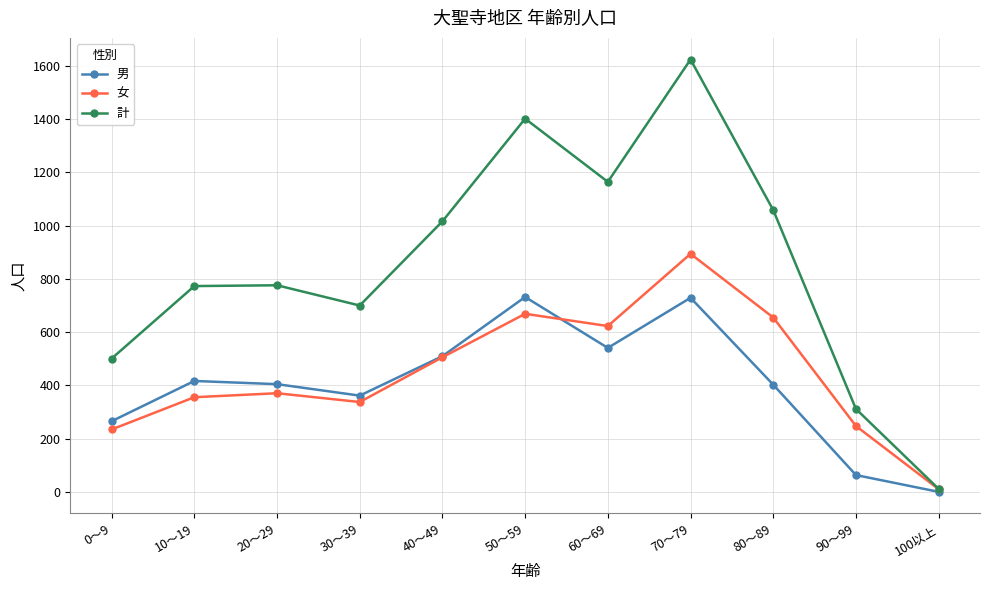

How many interior local valleys does the 男 series have?

2